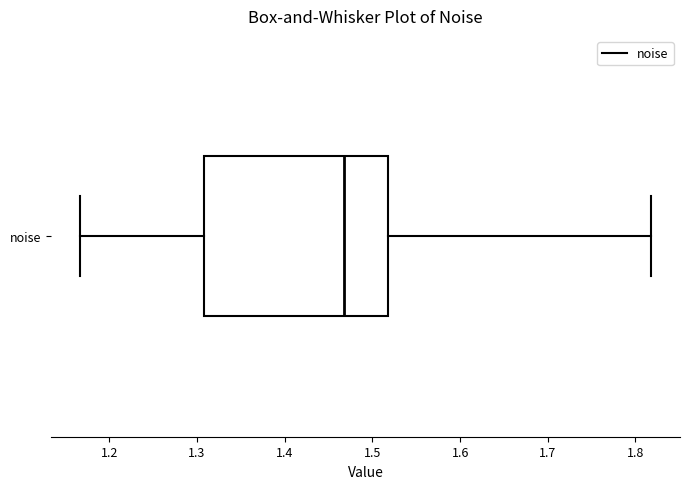

Where does the left whisker of the box for noise end on the x-axis? The values are not printed on the chart, so give them approximately, as read against the axis.

1.17